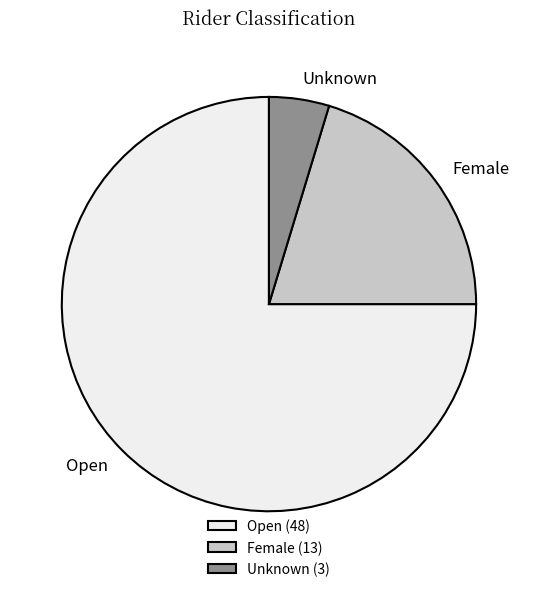

Between Unknown and Open, which is larger?

Open